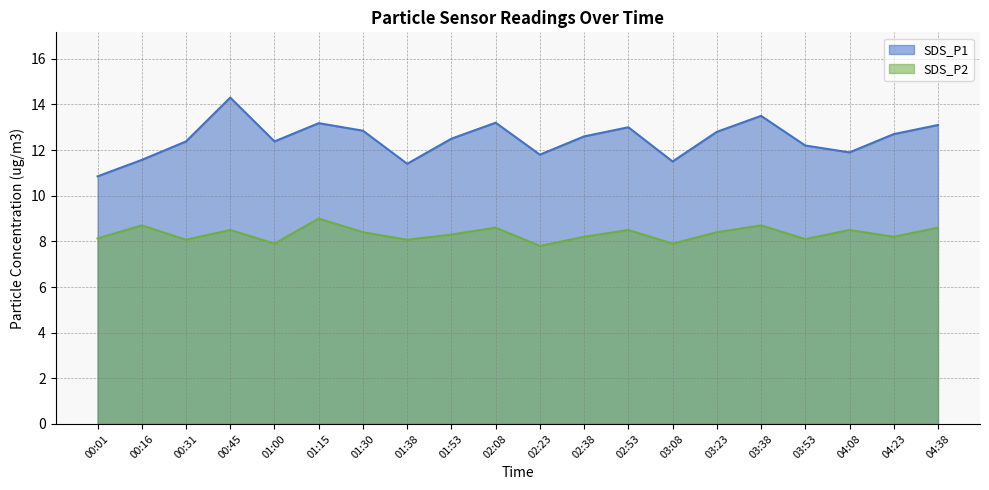

List the labels in order of SDS_P1 value, smallest first.

00:01, 01:38, 03:08, 00:16, 02:23, 04:08, 03:53, 00:31, 01:00, 01:53, 02:38, 04:23, 03:23, 01:30, 02:53, 04:38, 01:15, 02:08, 03:38, 00:45